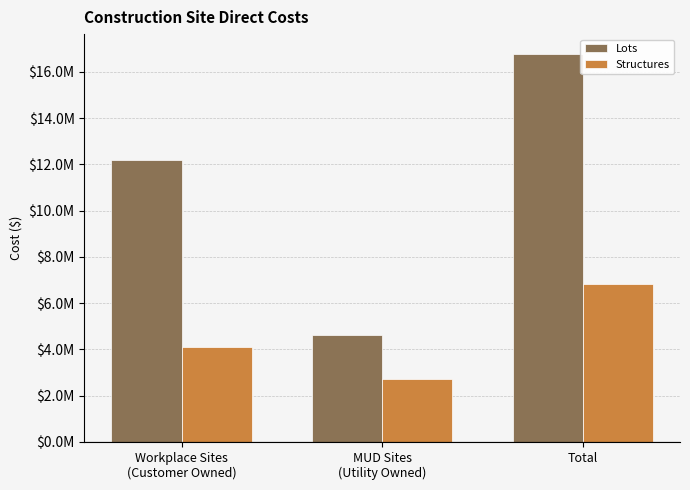

Are the bars horizontal?

No